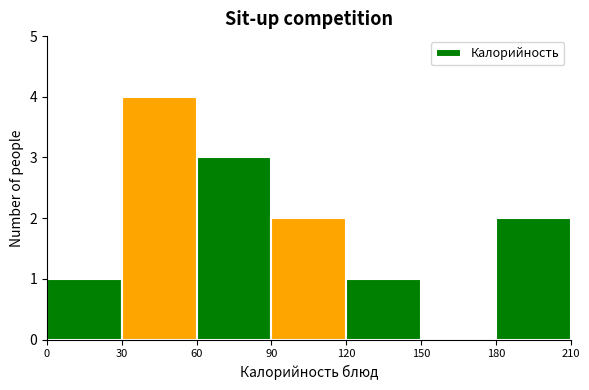

Over which range of the x-axis is the bar tallest?

30 to 60